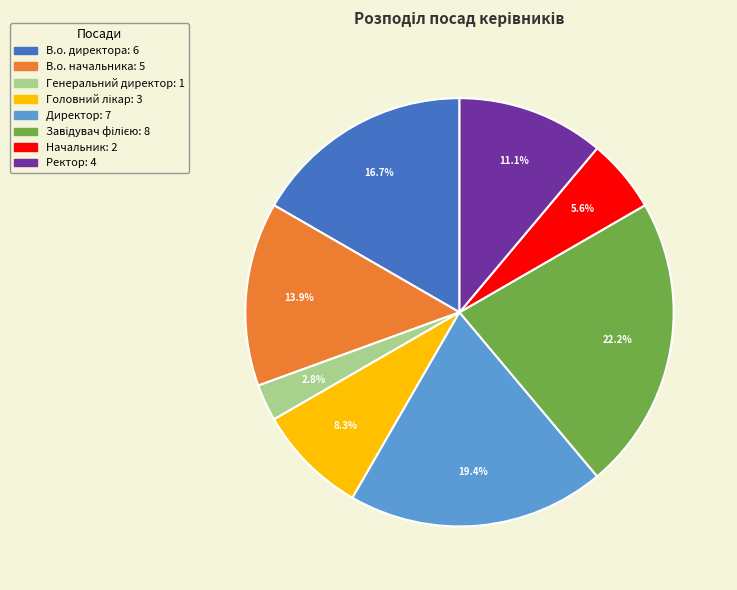

The В.о. директора slice represents 17% of the pie. True or false?

True